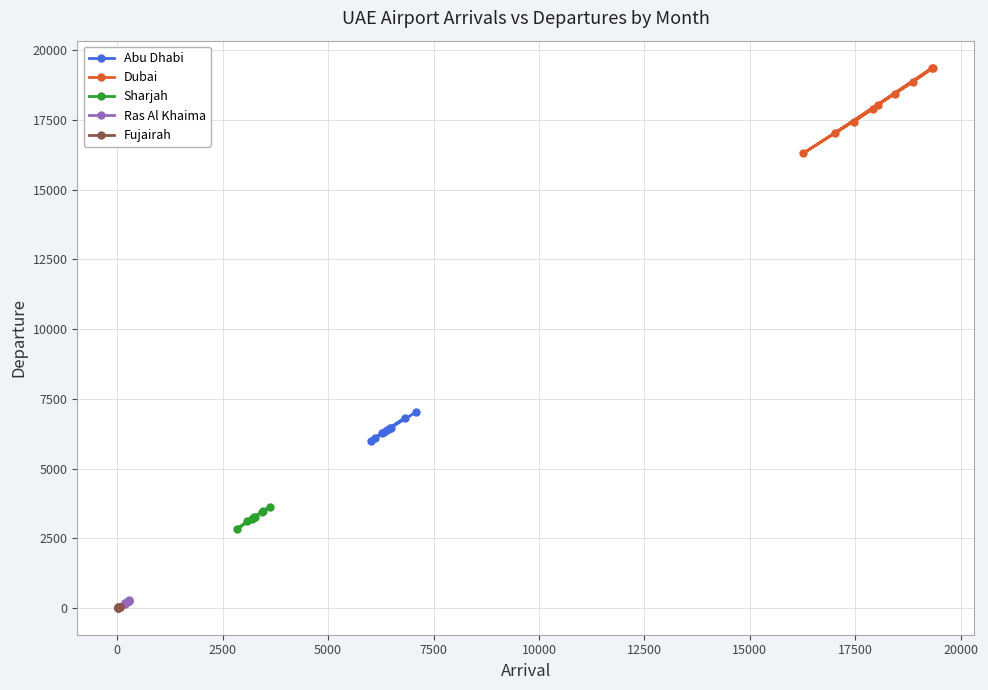

What is the minimum value for Abu Dhabi?

6002